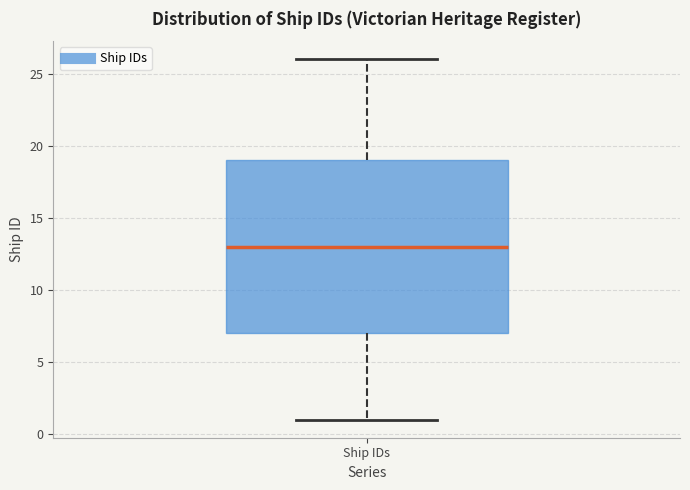

Where does the median line of the box for Ship IDs sit on the y-axis? The values are not printed on the chart, so give them approximately, as read against the axis.

13